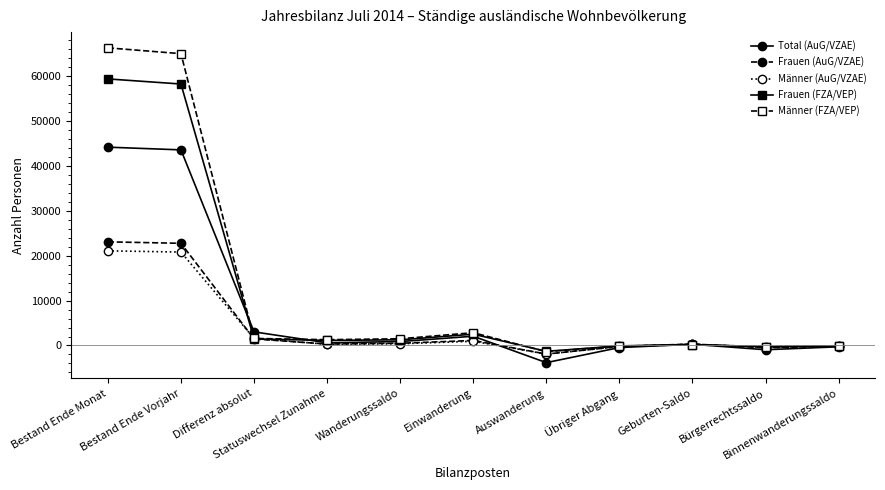

What is the value of the Frauen (AuG/VZAE) point at the 5th from the left?

497